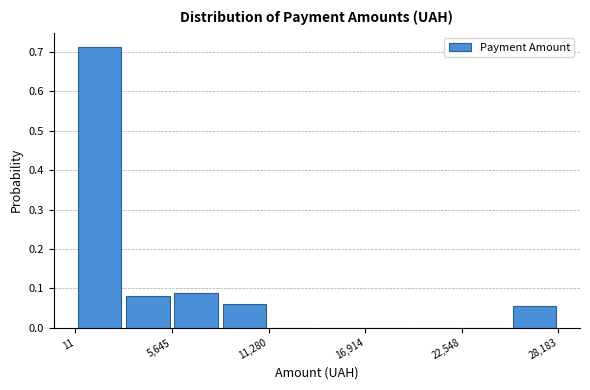

Around what value on the x-axis is the tallest bar? Give the approximate position of its centre, as read against the axis.

1000